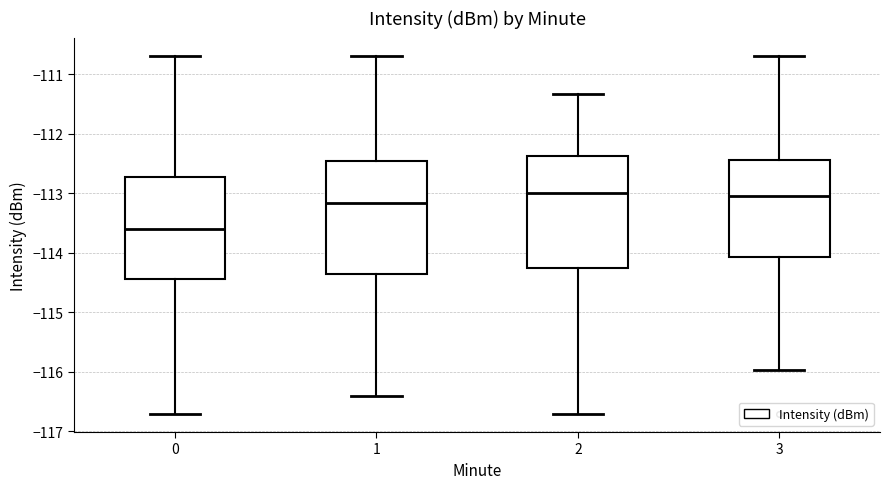

Reading left to right, transcribe this box plot: for each box, give where its median line is, the range the box spans, and where its two whiskers end, as read against the y-axis. The values are not printed on the chart, so give them approximately, as read against the axis.

0: median -113.6, box -114.4 to -112.7, whiskers -116.7 to -110.7
1: median -113.2, box -114.4 to -112.5, whiskers -116.4 to -110.7
2: median -113.0, box -114.3 to -112.4, whiskers -116.7 to -111.3
3: median -113.0, box -114.1 to -112.4, whiskers -116.0 to -110.7